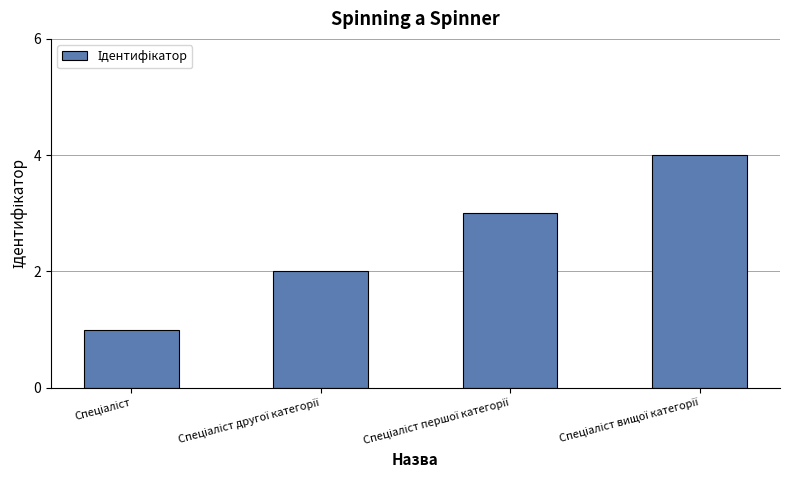

Does the chart contain stacked bars?

No